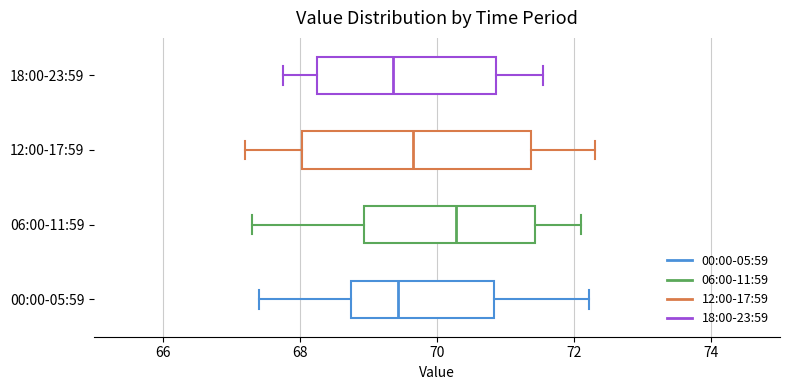

Comparing the boxes themselves (not the whiskers), which one is the widest?

12:00-17:59